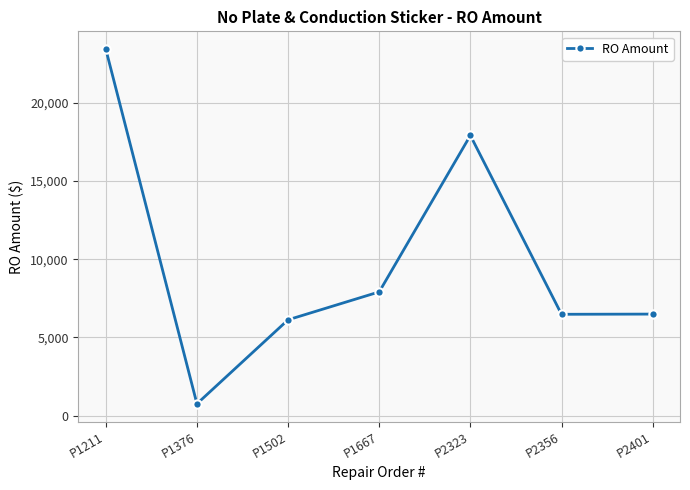

What is the average value?

9870.3